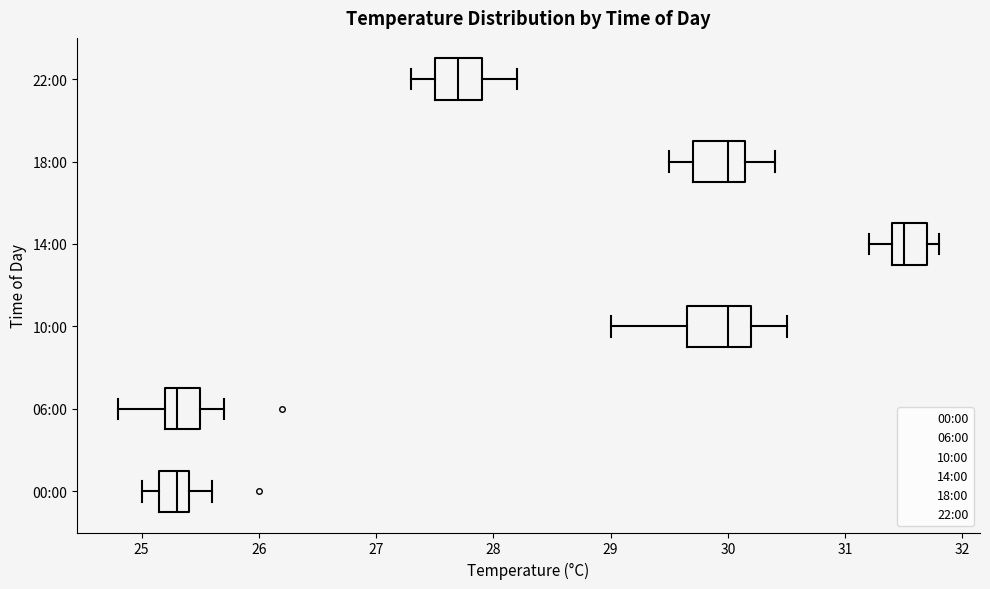

Where does the left whisker of the box for 10:00 end on the x-axis? The values are not printed on the chart, so give them approximately, as read against the axis.

29.0